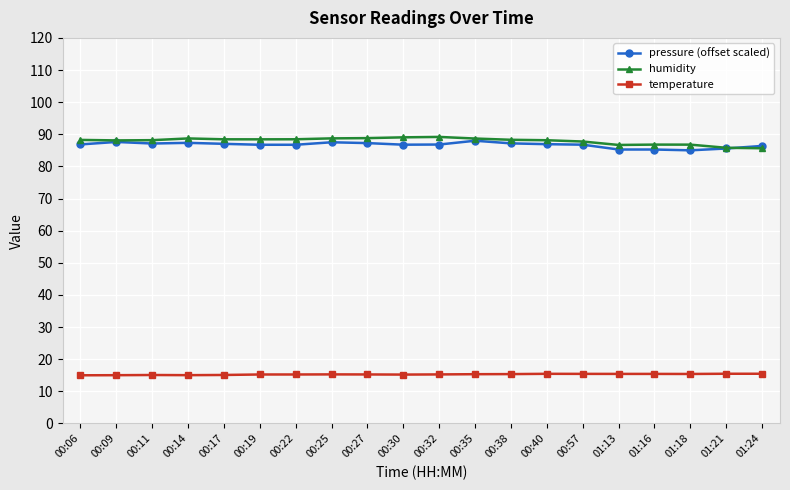

True or false: temperature and humidity cross at least once.

False